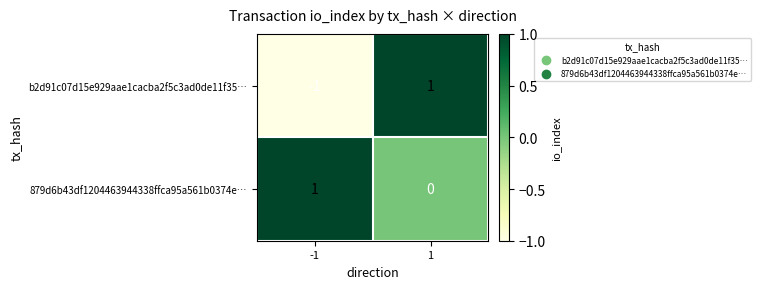

Reading left to right, extract all data points from this chart.

b2d91c07d15e929aae1cacba2f5c3ad0de11f35…: -1	1
879d6b43df1204463944338ffca95a561b0374e…: 1	0